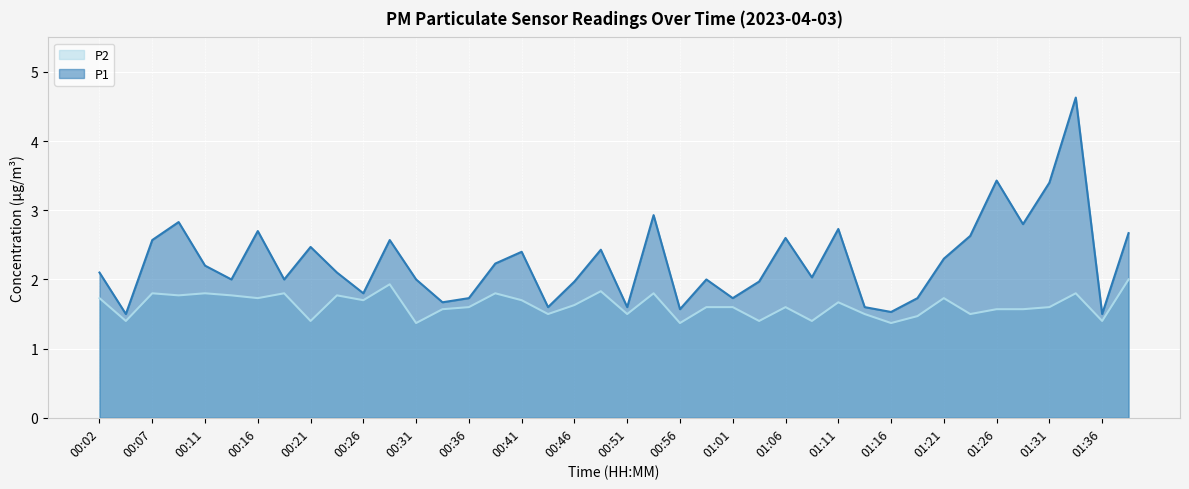

Rank the series at 00:09 from lowest to highest value.

P2, P1